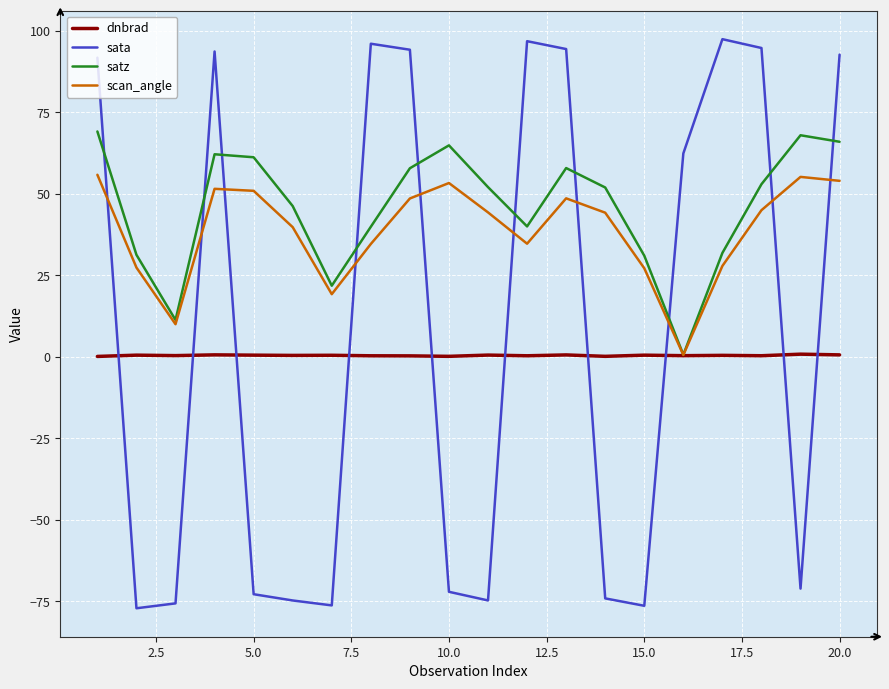

Which series has the widest spread of values?

sata